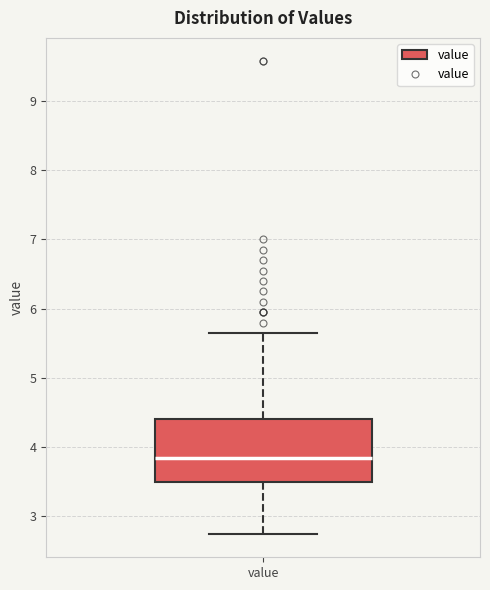

Read this box plot against the y-axis: the position of the median line, the range covered by the box, and the ends of both whiskers. The values are not printed on the chart, so give them approximately, as read against the axis.

median 3.9, box 3.5 to 4.4, whiskers 2.8 to 5.7